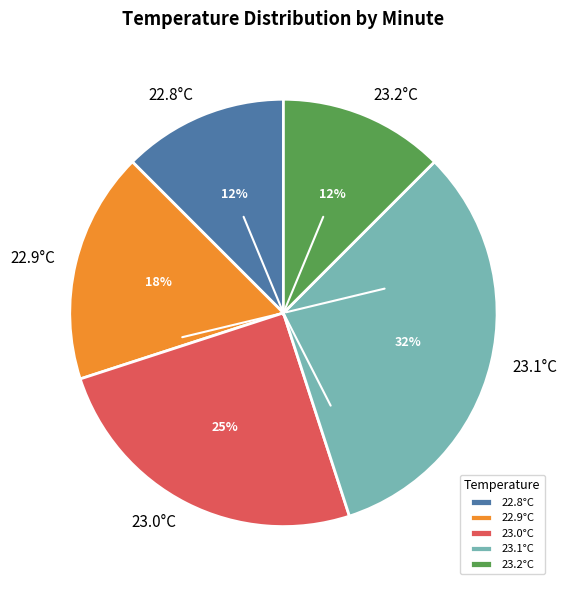

Does 22.9°C represent more than half of the total?

No